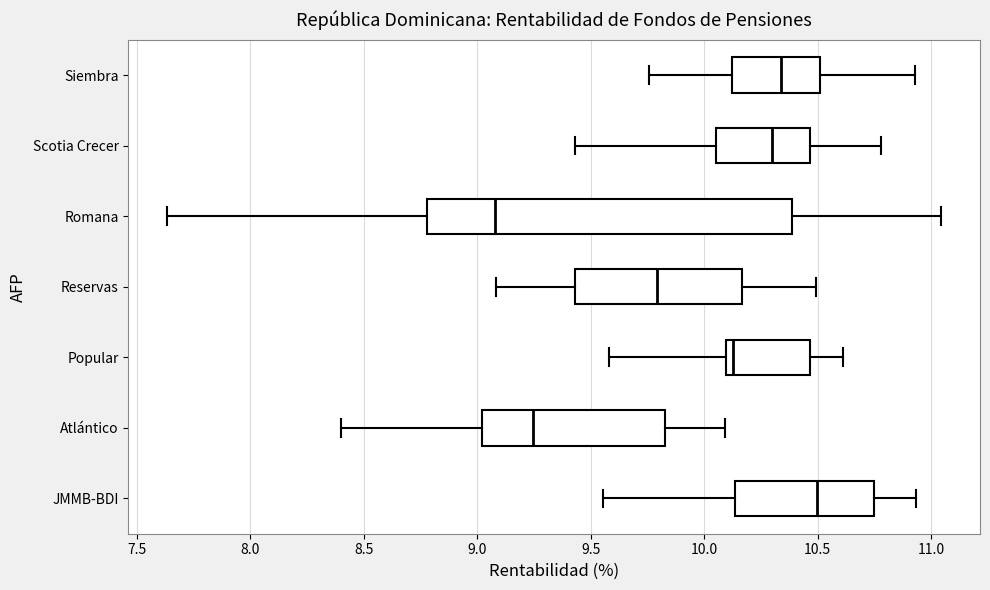

Which box's median line is the furthest to the right?

JMMB-BDI